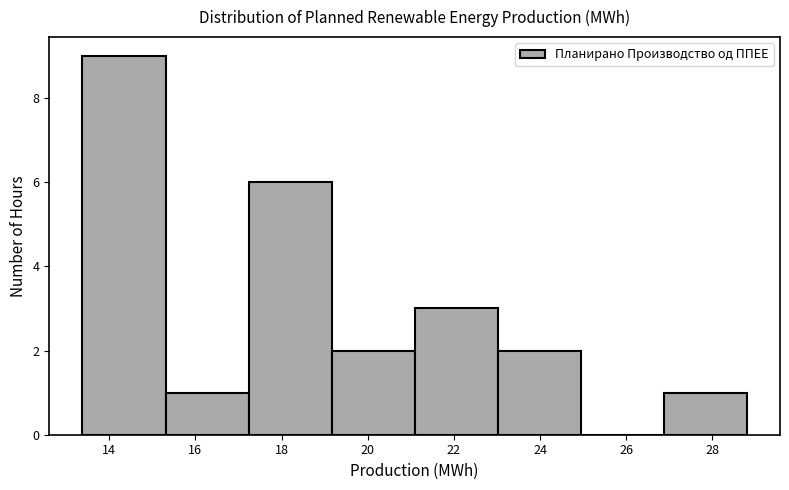

Reading left to right, list every bar in this chart as the range it spans on the x-axis followed by its height. Neither the bar edges nor the heights are printed on the chart, so give them approximately, as read against the axes.

13.4 to 15.4: 9
15.4 to 17.2: 1
17.2 to 19.2: 6
19.2 to 21.0: 2
21.0 to 23.0: 3
23.0 to 25.0: 2
25.0 to 26.8: 0
26.8 to 28.8: 1